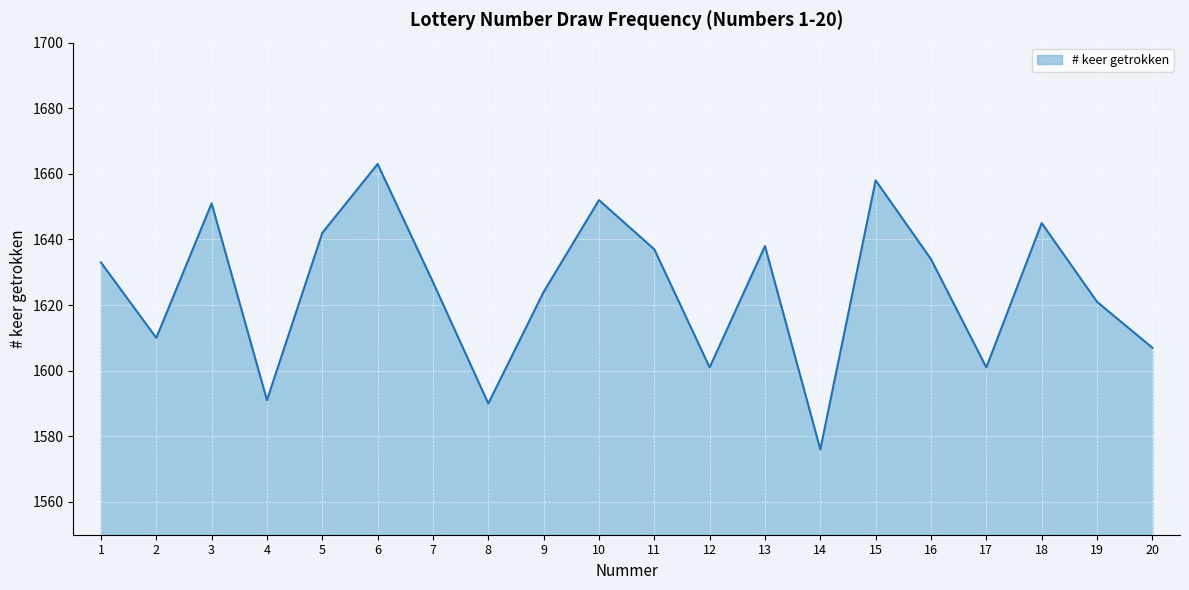

Rank the categories by value from lowest to highest.

14, 8, 4, 12, 17, 20, 2, 19, 9, 7, 1, 16, 11, 13, 5, 18, 3, 10, 15, 6